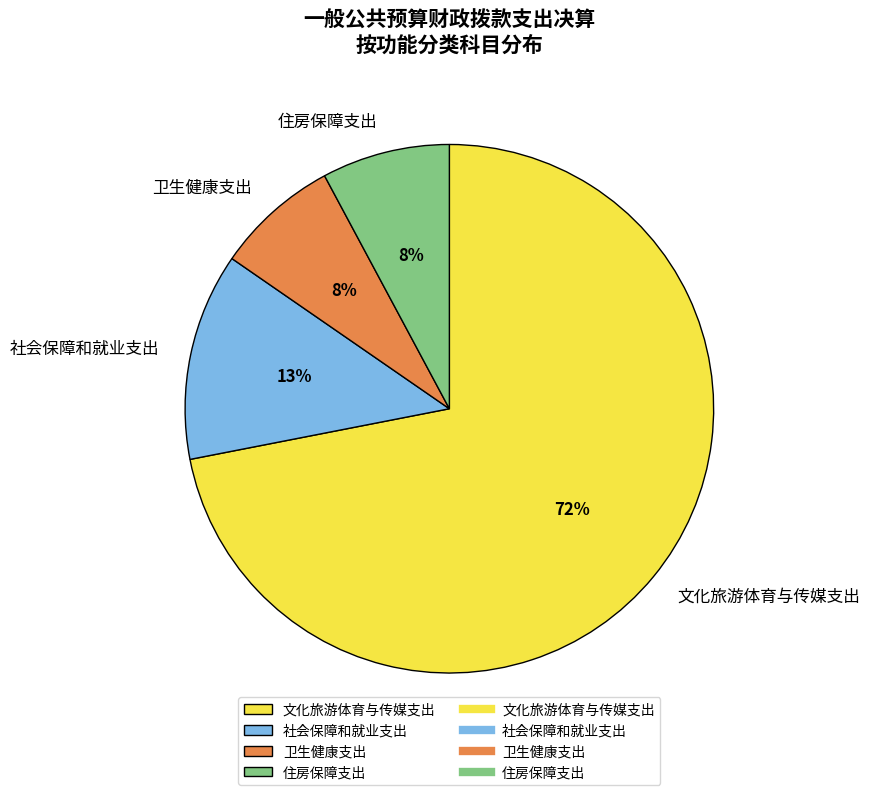

How many segments does this pie chart have?

4